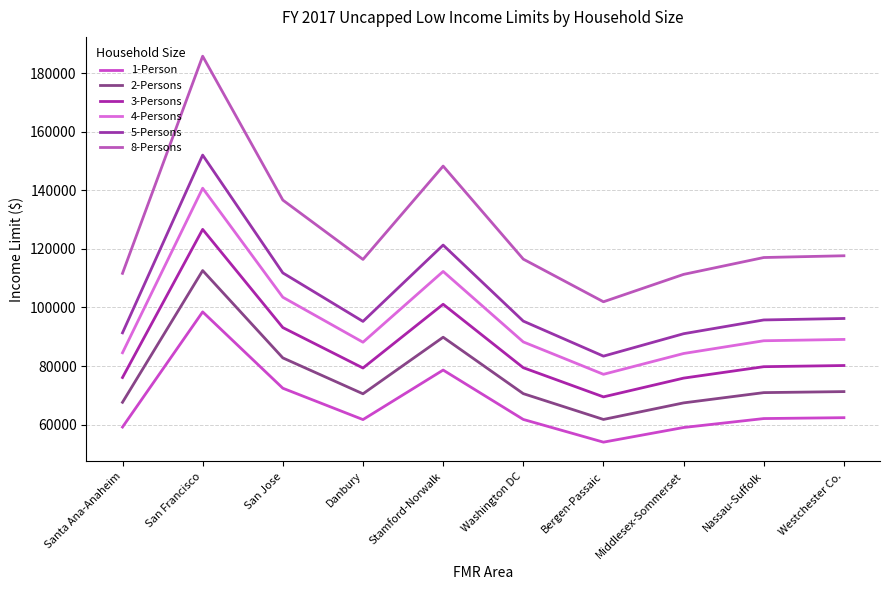

Is it true that 5-Persons equals 32167 at Santa Ana-Anaheim?

False